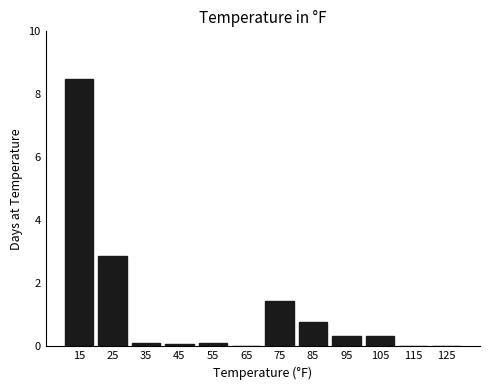

Where is the data nearest to the value 4?

25